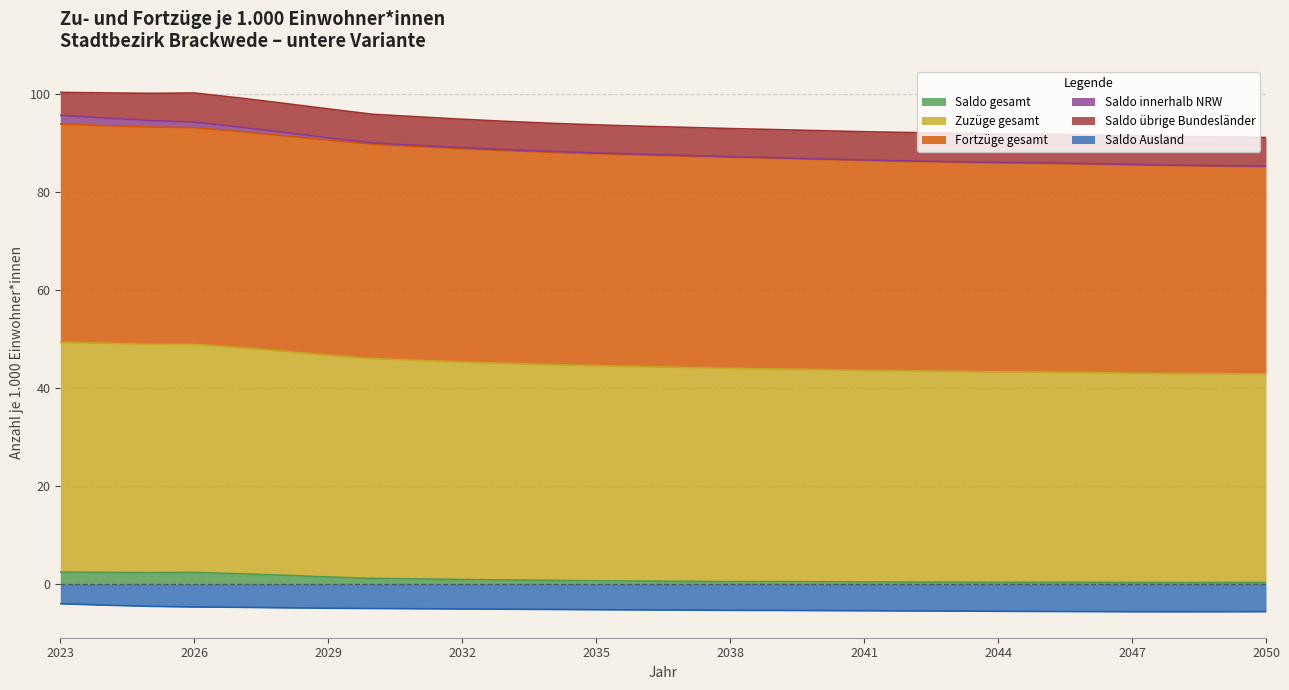

What is the maximum value for Saldo Ausland?

-4.1